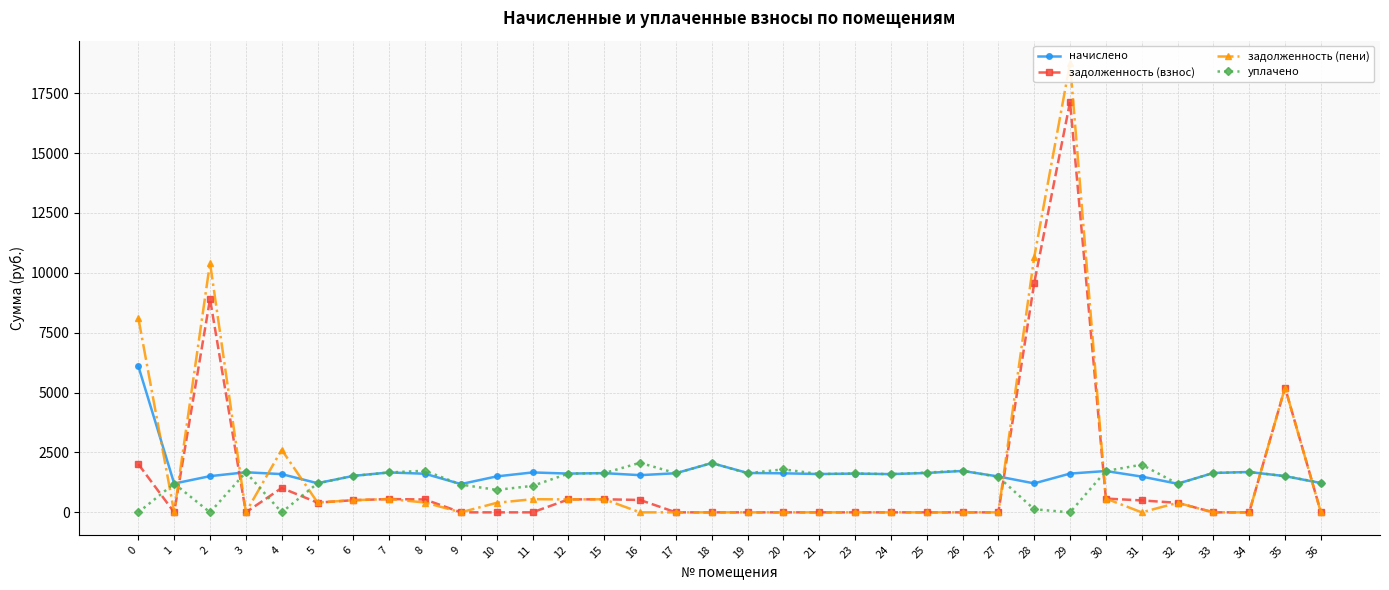

Is this an area chart (filled region under the line)?

No